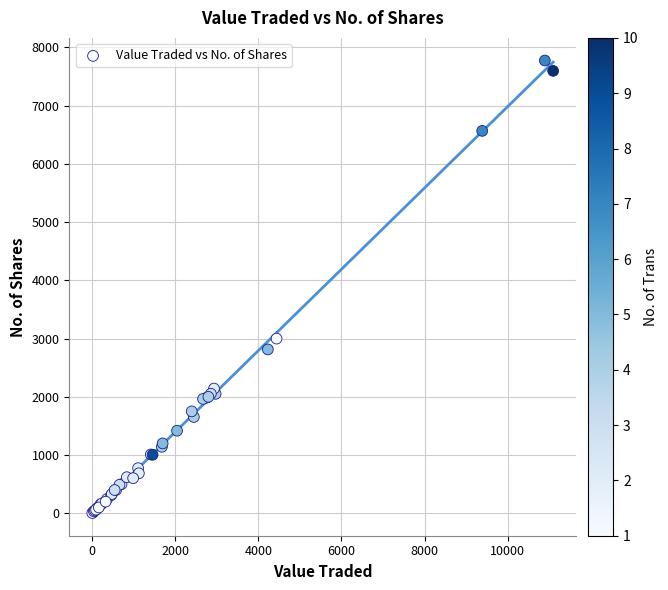

What Y value in the scatter plot is closest to 3890?

3000